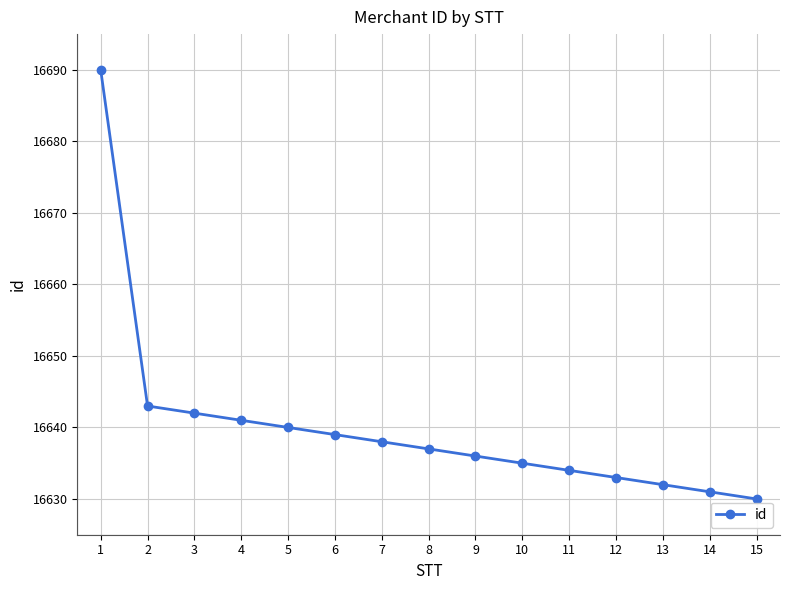

List the labels in order of value, largest first.

1, 2, 3, 4, 5, 6, 7, 8, 9, 10, 11, 12, 13, 14, 15